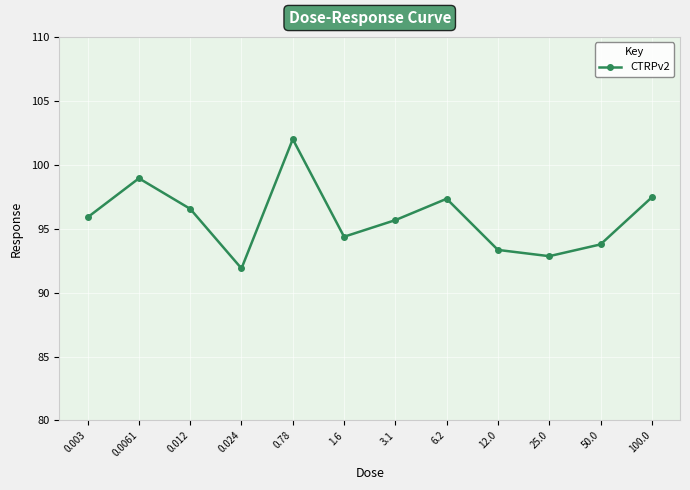

Does the chart have visible grid lines?

Yes